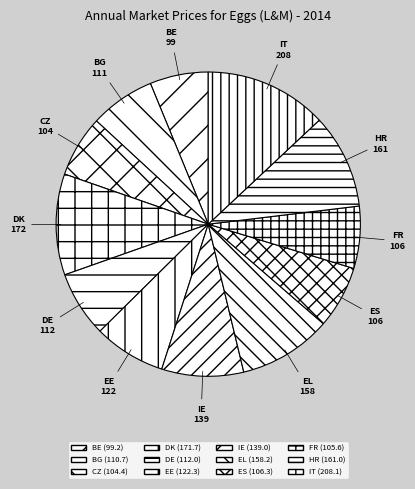

Which category has the biggest portion of the pie?

IT